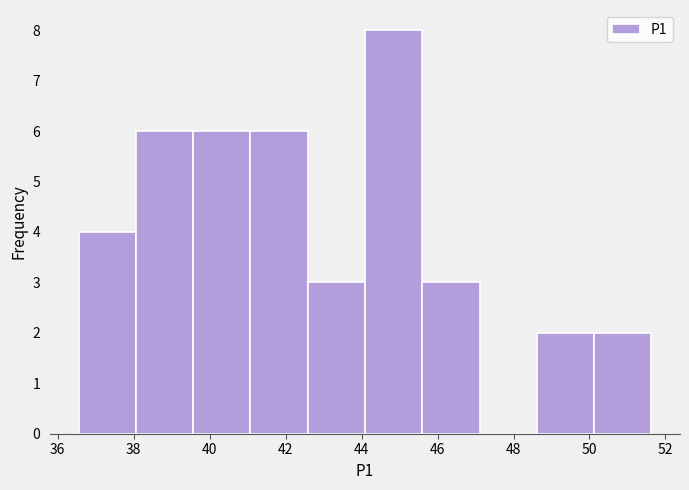

Reading left to right, list every bar in this chart as the range it spans on the x-axis followed by its height. Neither the bar edges nor the heights are printed on the chart, so give them approximately, as read against the axes.

36.6 to 38.0: 4
38.0 to 39.6: 6
39.6 to 41.0: 6
41.0 to 42.6: 6
42.6 to 44.0: 3
44.0 to 45.6: 8
45.6 to 47.2: 3
47.2 to 48.6: 0
48.6 to 50.2: 2
50.2 to 51.6: 2